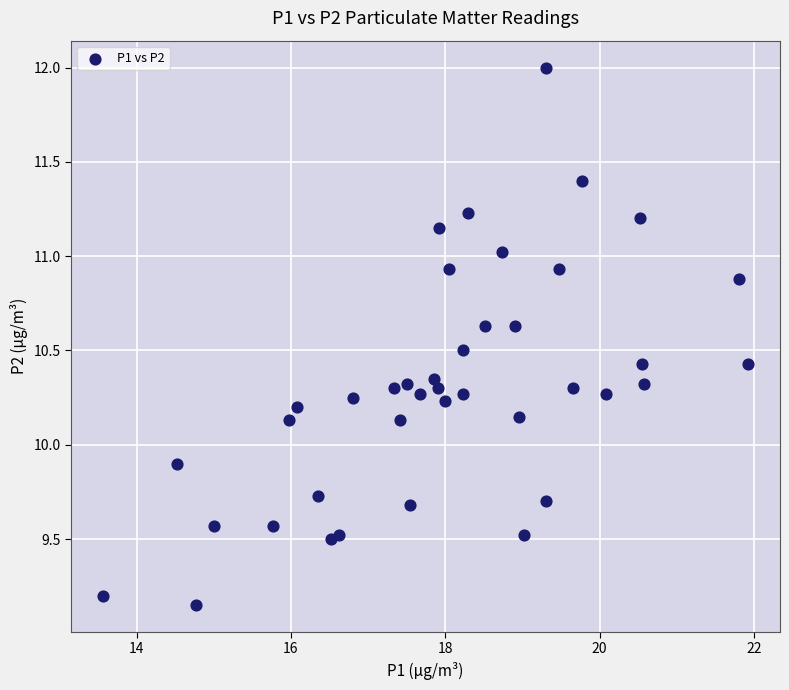

What is the range of X values (max minus min)?

8.4